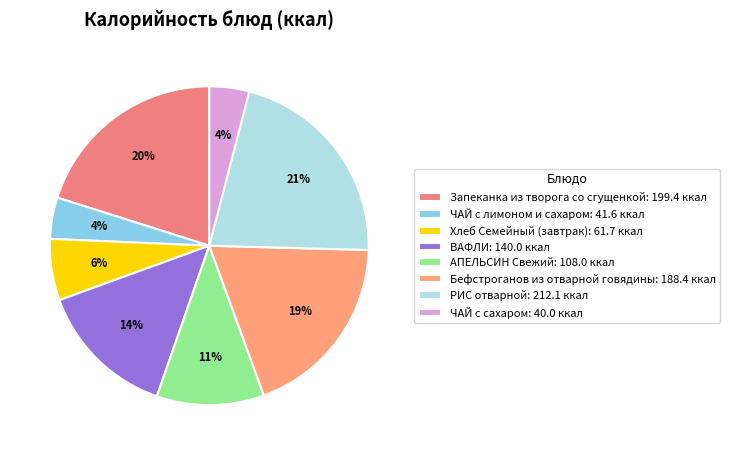

What percentage is NOT represented by Хлеб Семейный (завтрак)?

93.8%